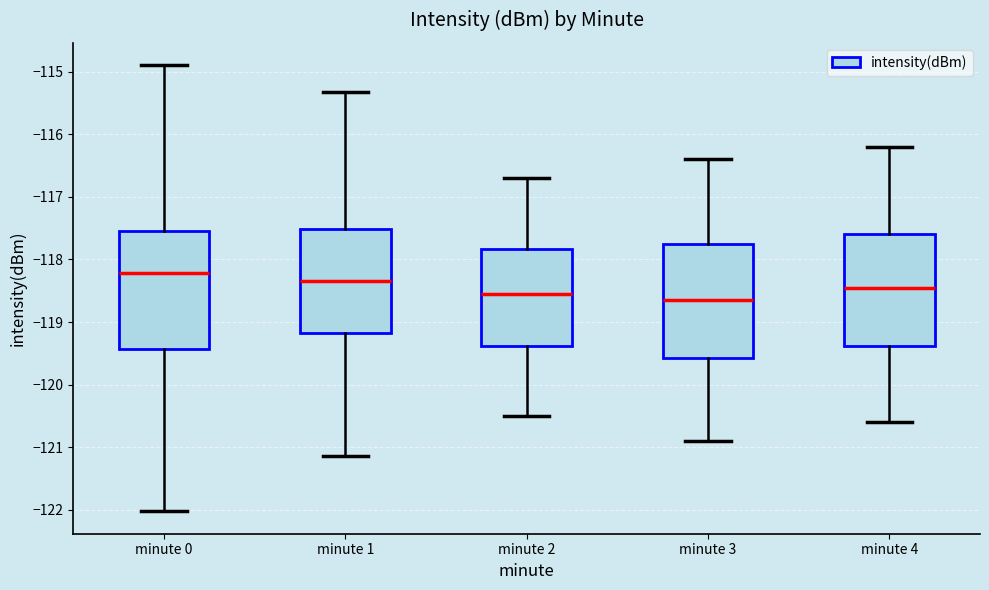

Reading left to right, read every box against the y-axis: the position of its median line, the range the box covers, and the ends of its whiskers. The values are not printed on the chart, so give them approximately, as read against the axis.

minute 0: median -118.2, box -119.4 to -117.5, whiskers -122.0 to -114.9
minute 1: median -118.3, box -119.2 to -117.5, whiskers -121.1 to -115.3
minute 2: median -118.5, box -119.4 to -117.8, whiskers -120.5 to -116.7
minute 3: median -118.6, box -119.6 to -117.7, whiskers -120.9 to -116.4
minute 4: median -118.4, box -119.4 to -117.6, whiskers -120.6 to -116.2